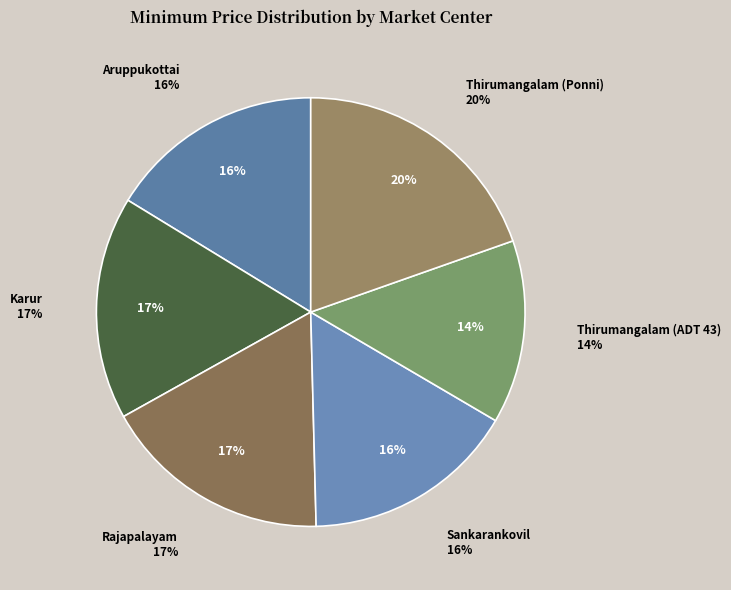

True or false: Thirumangalam (ADT 43) accounts for 23% of the total.

False